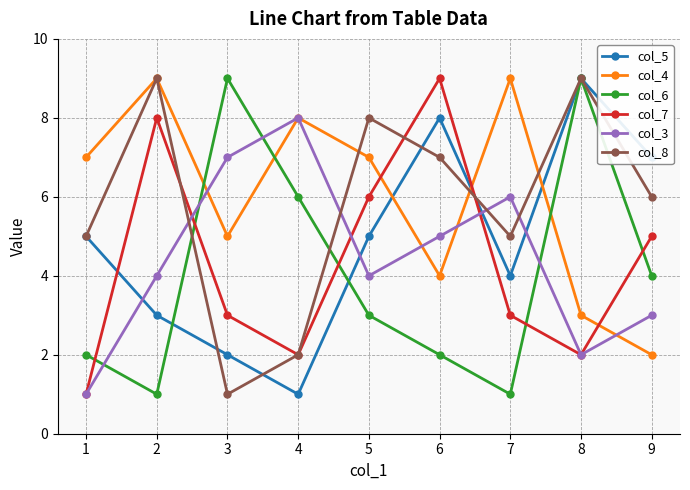

In col_6, how many points are higher than both neighbors (excluding endpoints)?

2